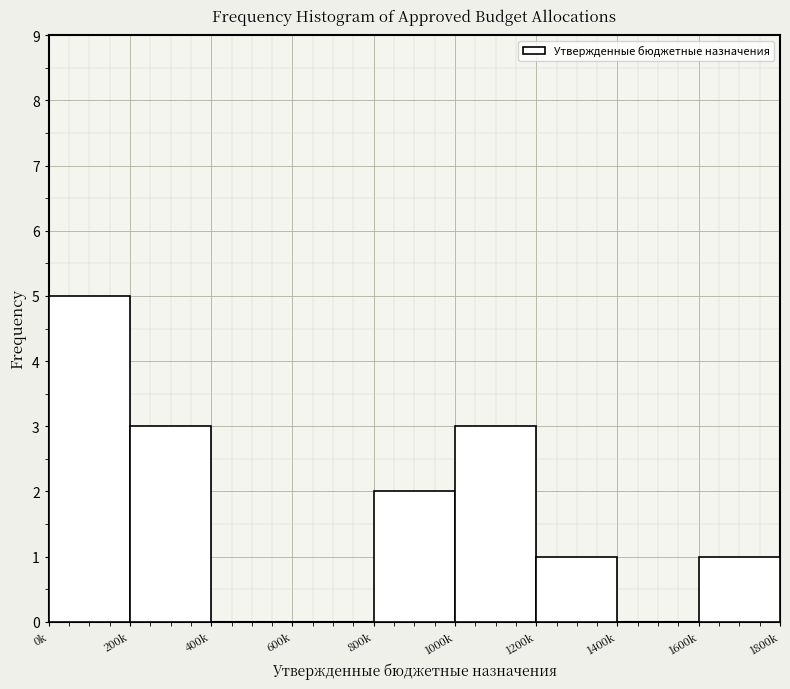

Reading left to right, list all the values displayed in this chart.

0k=5	200k=3	400k=0	600k=0	800k=2	1000k=3	1200k=1	1400k=0	1600k=1